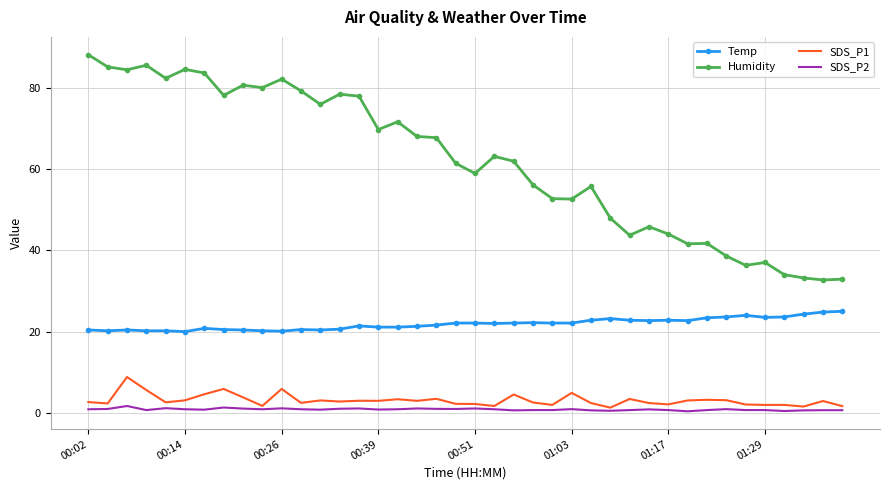

Which series has the largest total across all categories?

Humidity